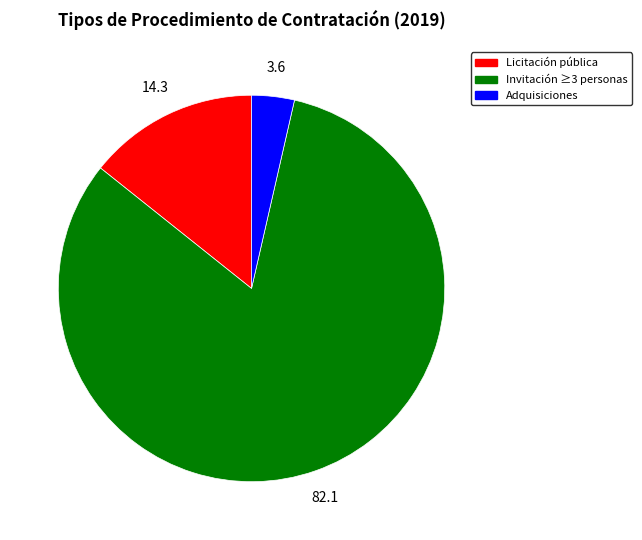

Is there any slice that represents more than half of the pie?

Yes